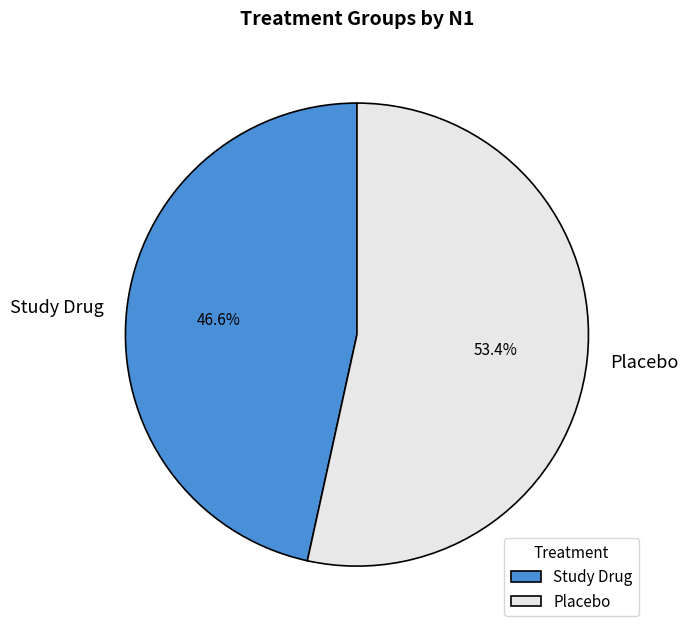

Is the sum of Study Drug and Placebo greater than half?

Yes